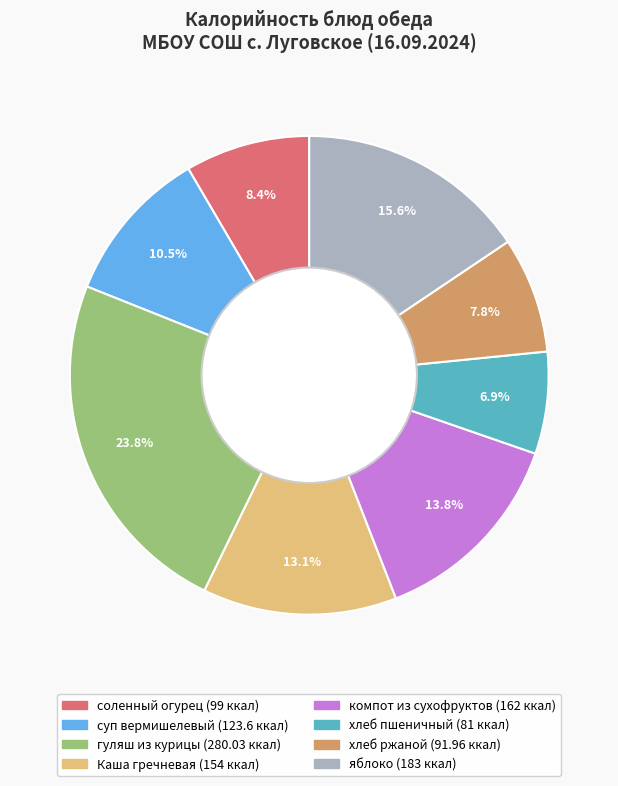

Approximately how many times larger is the value at соленный огурец compared to гуляш из курицы?

0.4